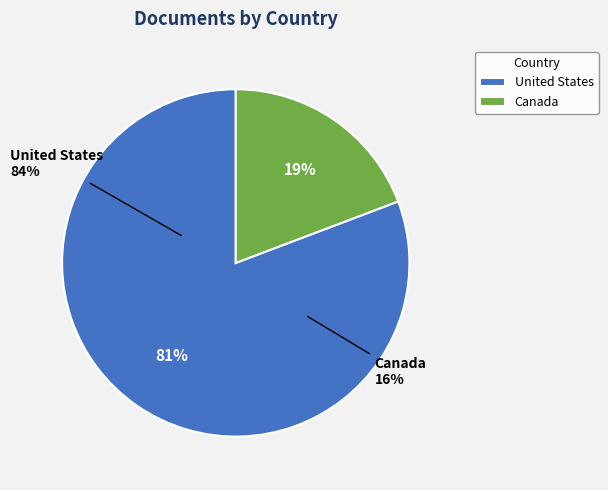

Does United States account for over 50% of the chart?

Yes